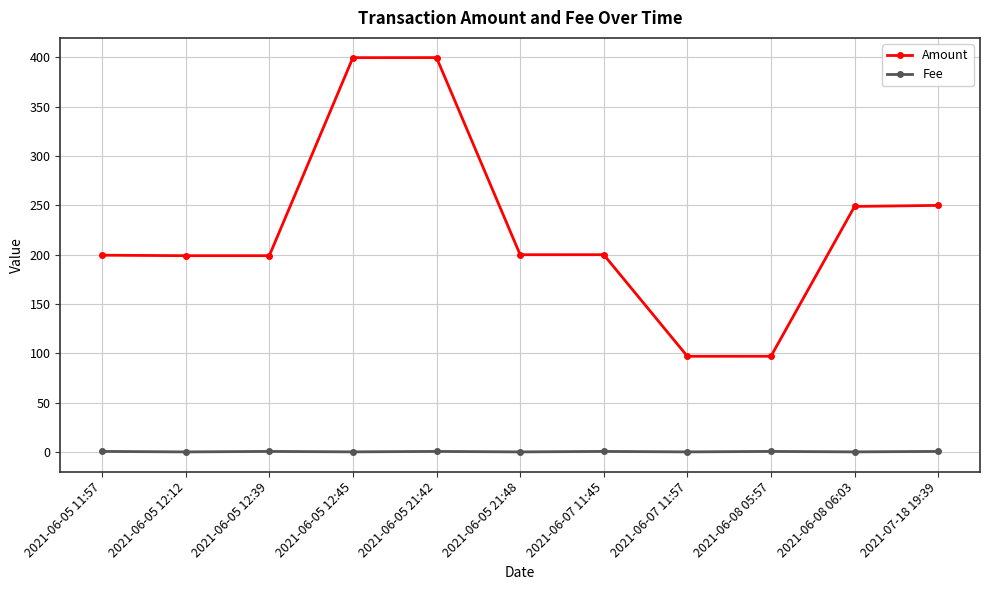

What is the approximate value of Amount at 2021-06-05 12:39?

199.0